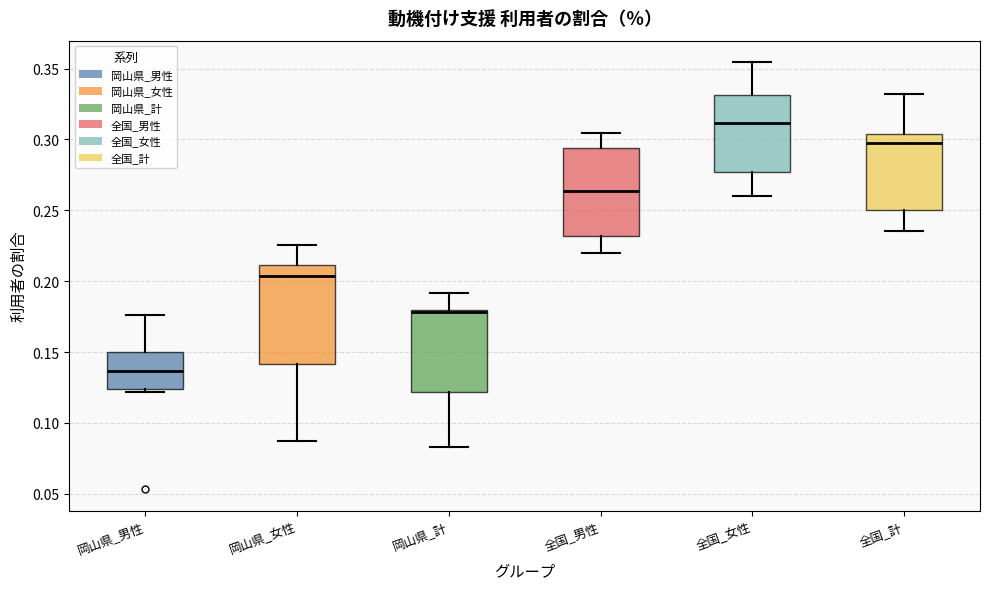

Reading left to right, transcribe this box plot: for each box, give where its median line is, the range the box spans, and where its two whiskers end, as read against the y-axis. The values are not printed on the chart, so give them approximately, as read against the axis.

岡山県_男性: median 0.135, box 0.125 to 0.150, whiskers 0.120 to 0.175
岡山県_女性: median 0.205, box 0.140 to 0.210, whiskers 0.085 to 0.225
岡山県_計: median 0.180, box 0.120 to 0.180, whiskers 0.085 to 0.190
全国_男性: median 0.265, box 0.230 to 0.295, whiskers 0.220 to 0.305
全国_女性: median 0.310, box 0.275 to 0.330, whiskers 0.260 to 0.355
全国_計: median 0.300, box 0.250 to 0.305, whiskers 0.235 to 0.330